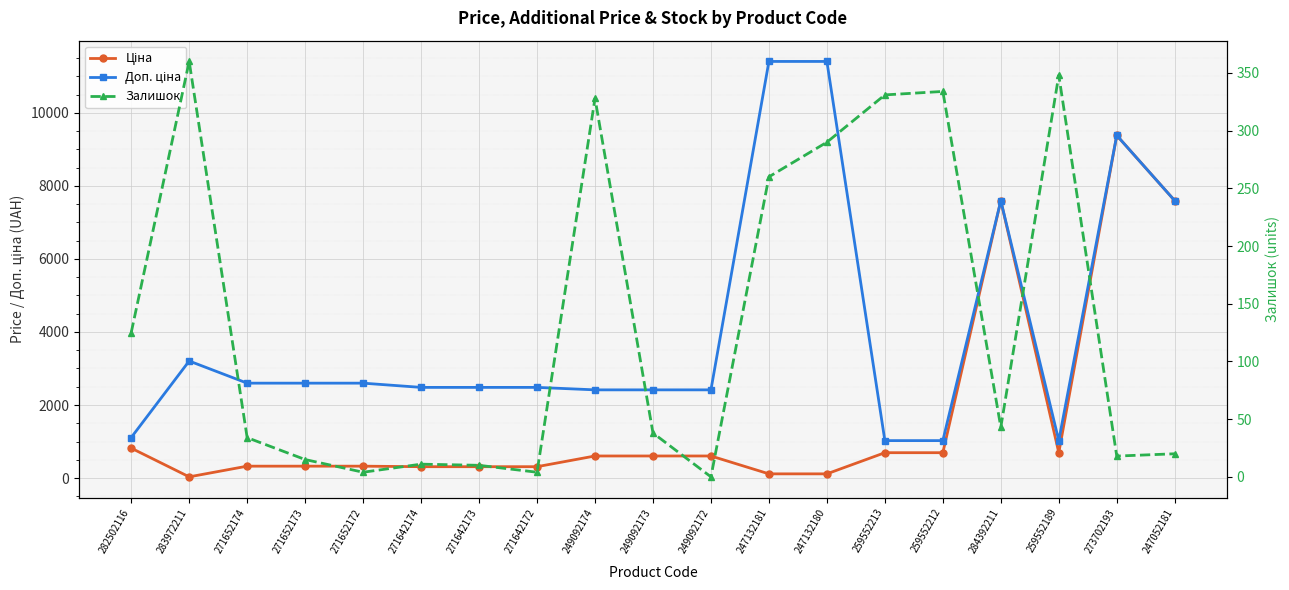

In Ціна, how many points are lower than both neighbors (excluding endpoints)?

2